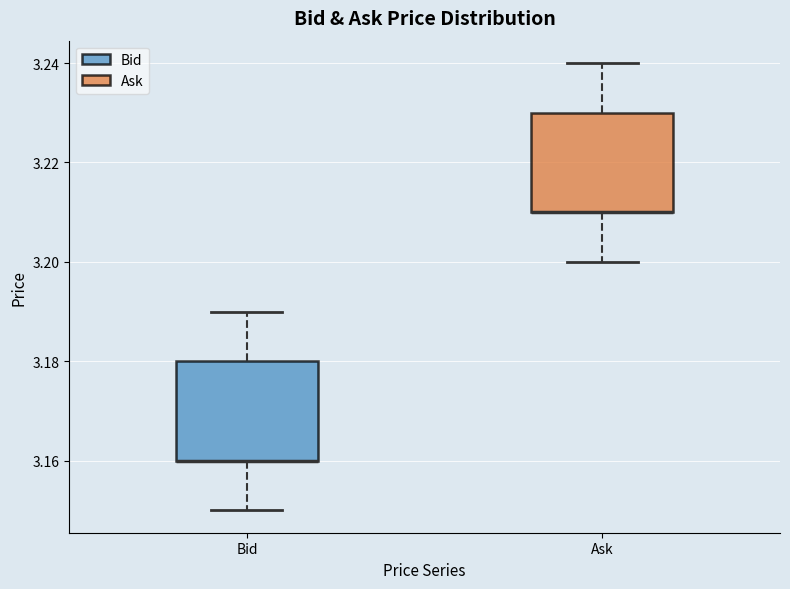

Reading left to right, transcribe this box plot: for each box, give where its median line is, the range the box spans, and where its two whiskers end, as read against the y-axis. The values are not printed on the chart, so give them approximately, as read against the axis.

Bid: median 3.16 (drawn on the box's lower edge), box 3.16 to 3.18, whiskers 3.15 to 3.19
Ask: median 3.21 (drawn on the box's lower edge), box 3.21 to 3.23, whiskers 3.20 to 3.24